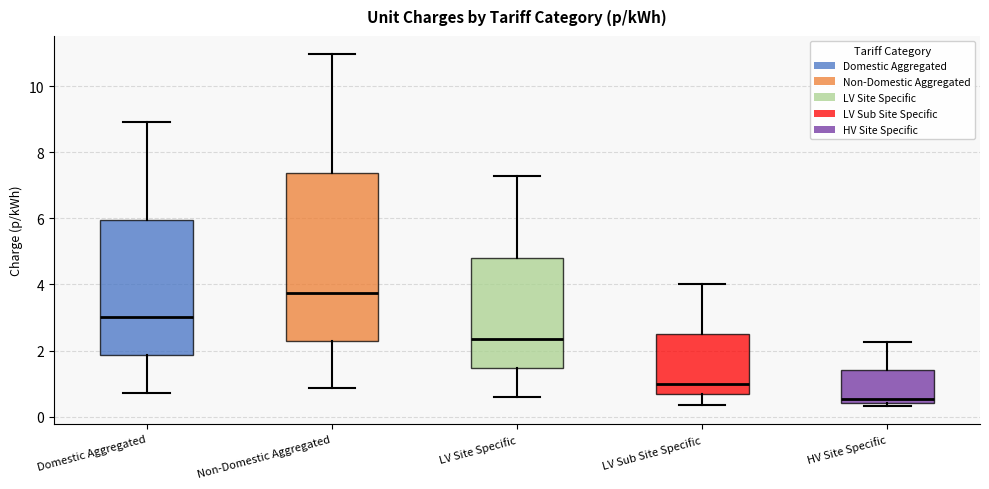

Where is the upper edge of the box for LV Site Specific on the y-axis? The values are not printed on the chart, so give them approximately, as read against the axis.

4.8